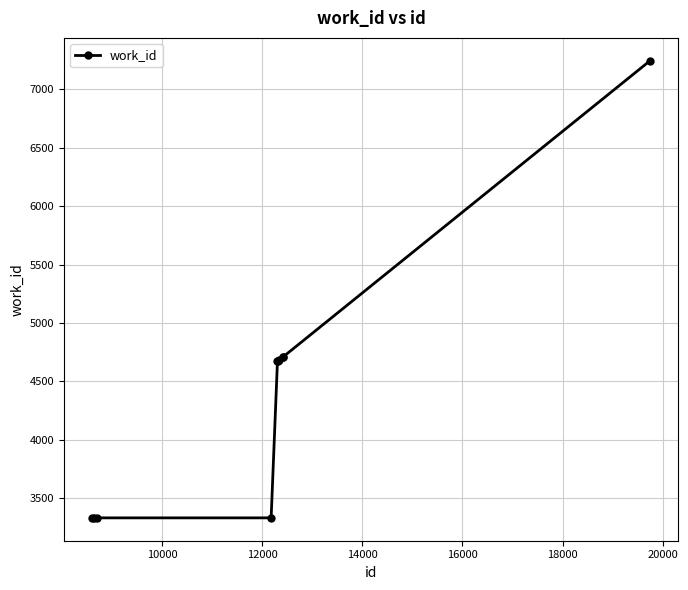

What is the smallest value displayed?

3330